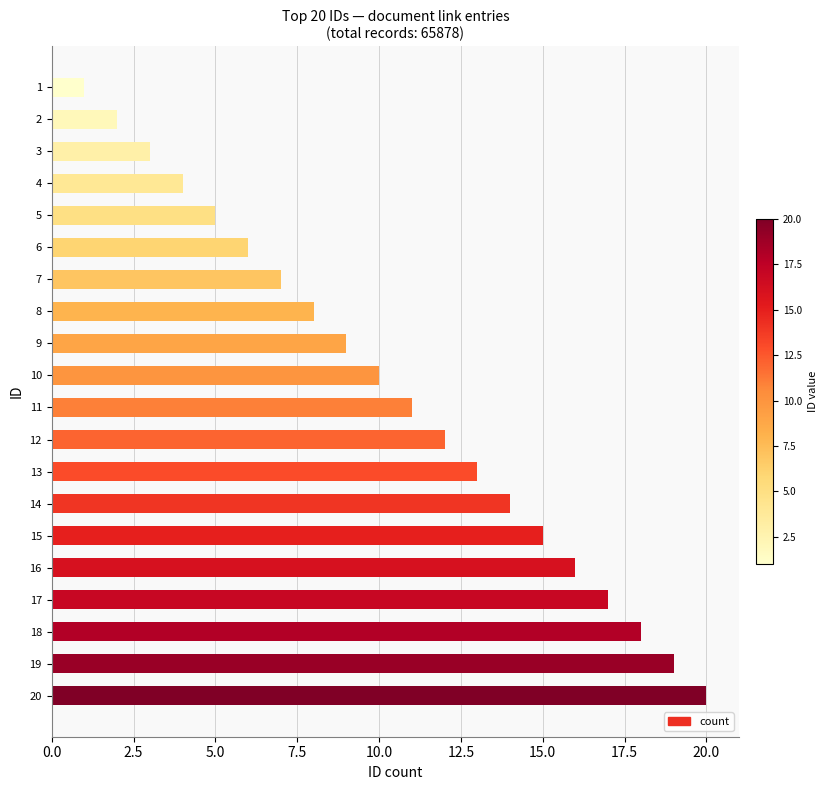

The value at 6 is 6. True or false?

True